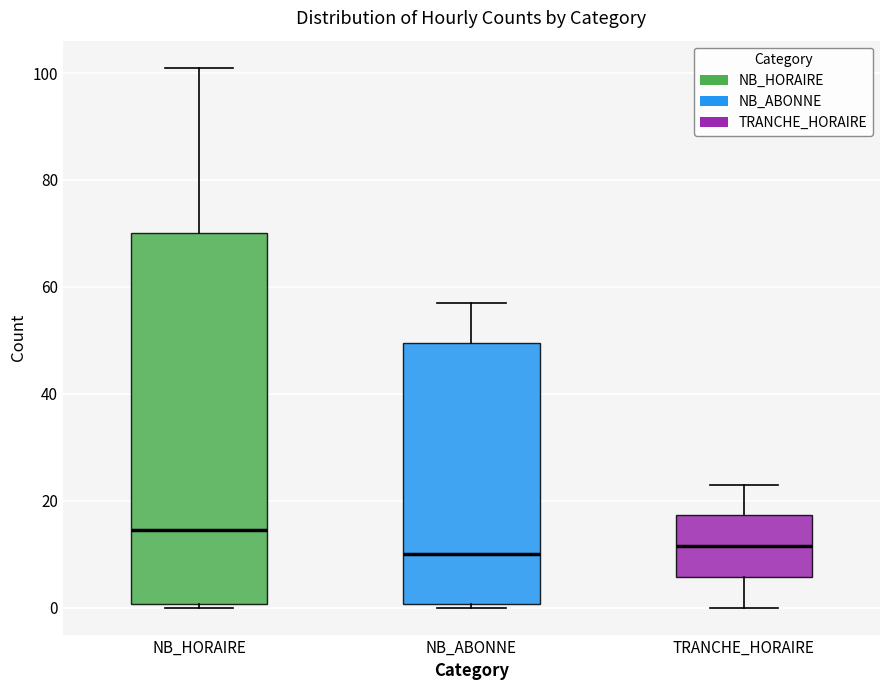

Which box has the highest median line?

NB_HORAIRE